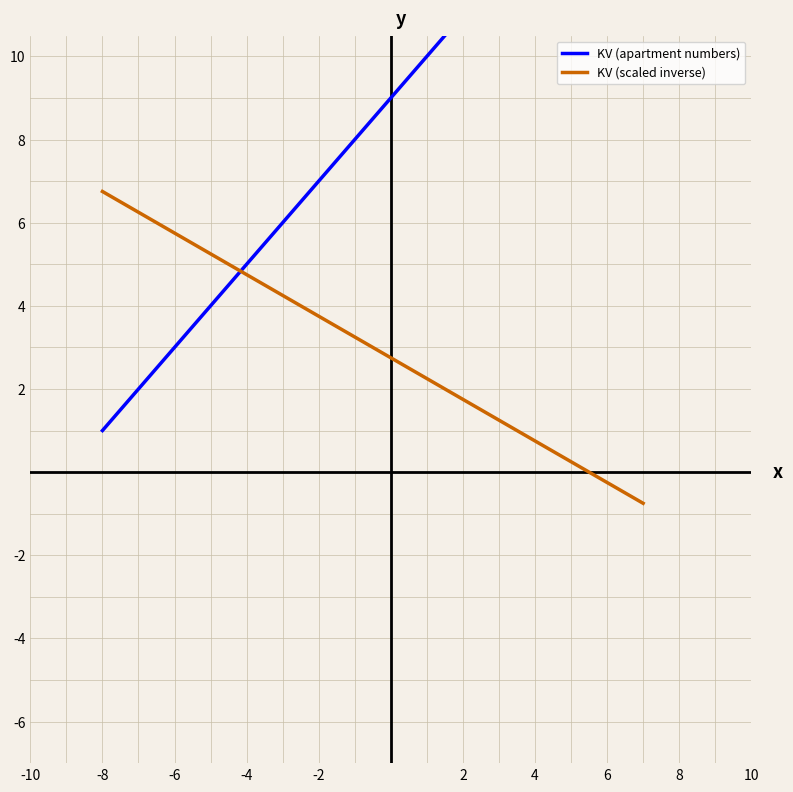

List the series in order of their overall mean, highest first.

KV (apartment numbers), KV (scaled inverse)